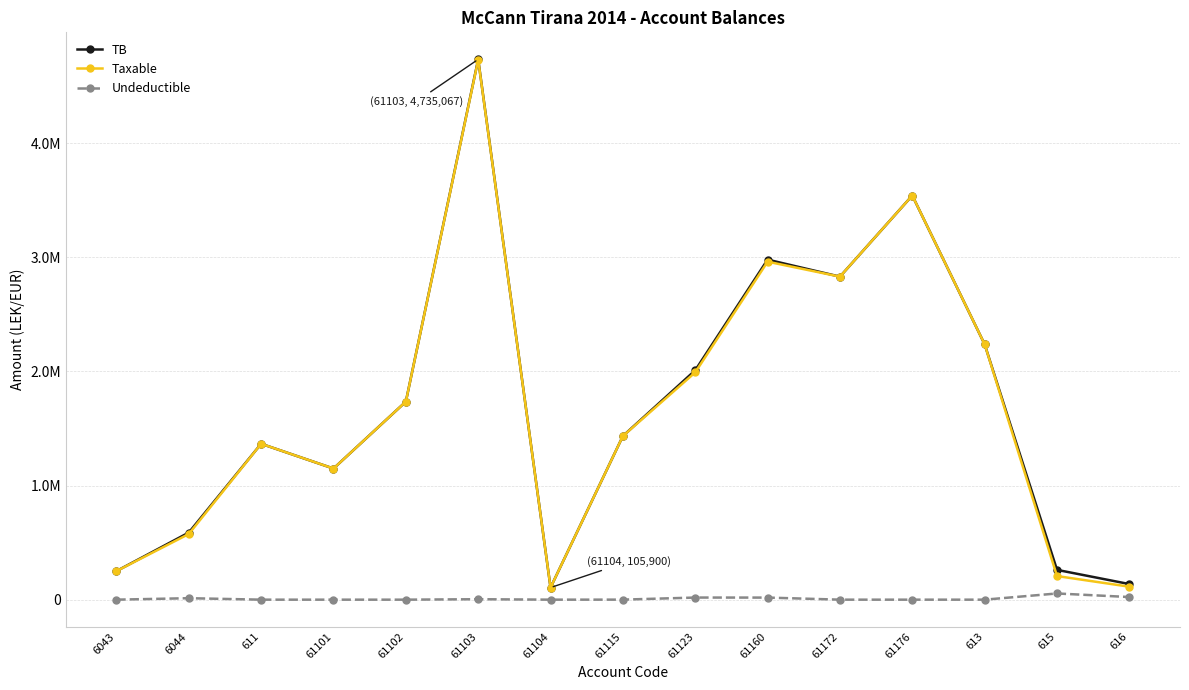

Which has a higher value, 613 or 61123?

613